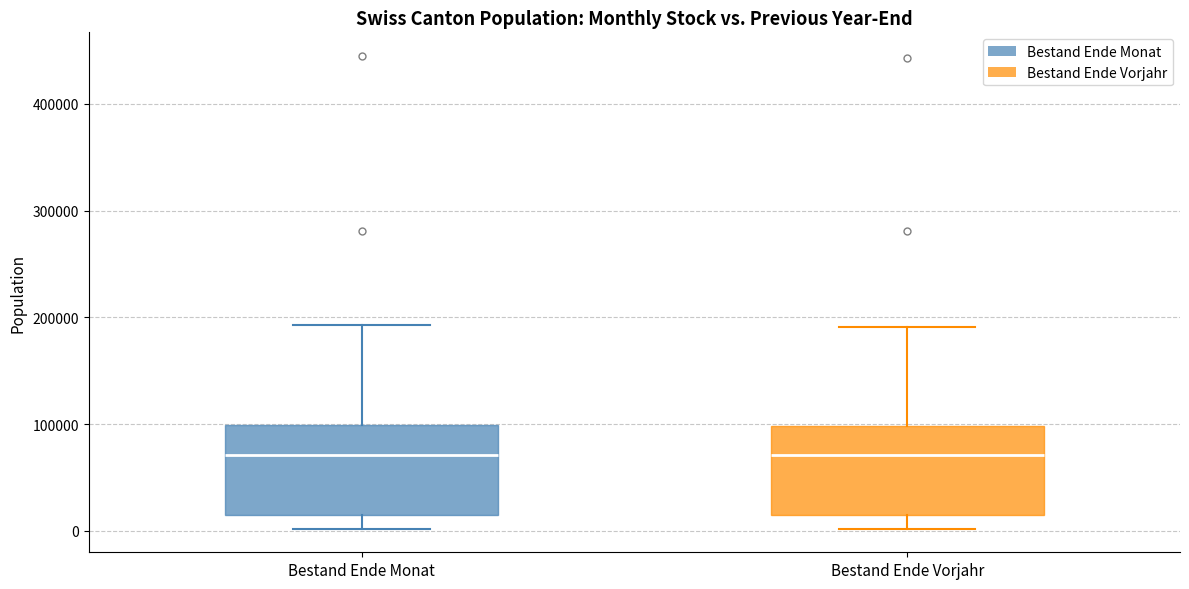

Reading left to right, transcribe this box plot: for each box, give where its median line is, the range the box spans, and where its two whiskers end, as read against the y-axis. The values are not printed on the chart, so give them approximately, as read against the axis.

Bestand Ende Monat: median 70000, box 10000 to 100000, whiskers 0 to 190000
Bestand Ende Vorjahr: median 70000, box 10000 to 100000, whiskers 0 to 190000